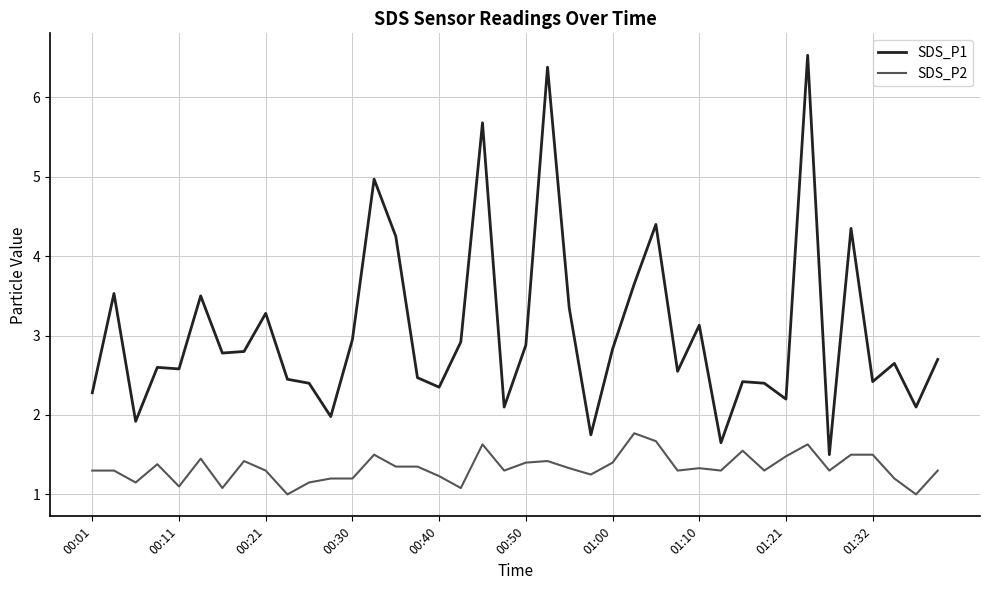

Which series has the largest total across all categories?

SDS_P1